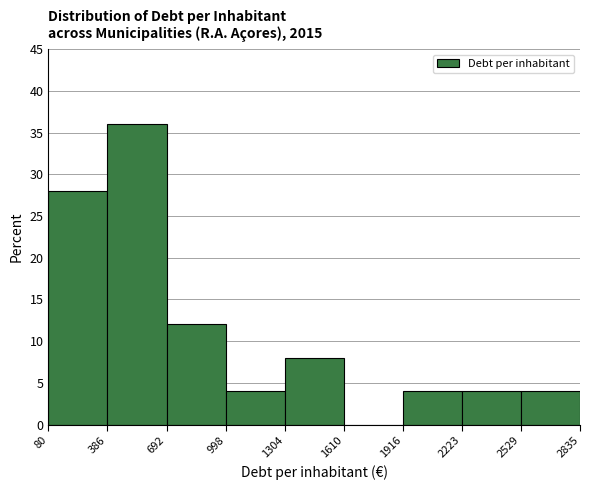

Over which range of the x-axis is the bar tallest?

386 to 692